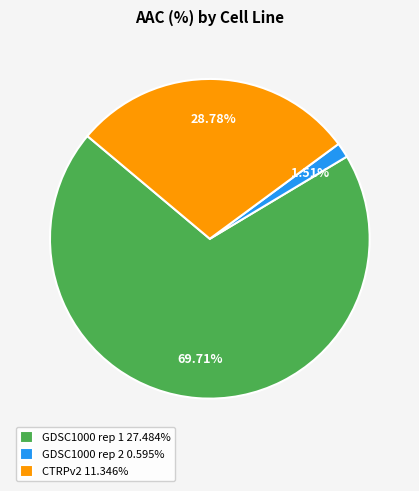

To the nearest percent, what percentage of the pie is GDSC1000 rep 2?

2%